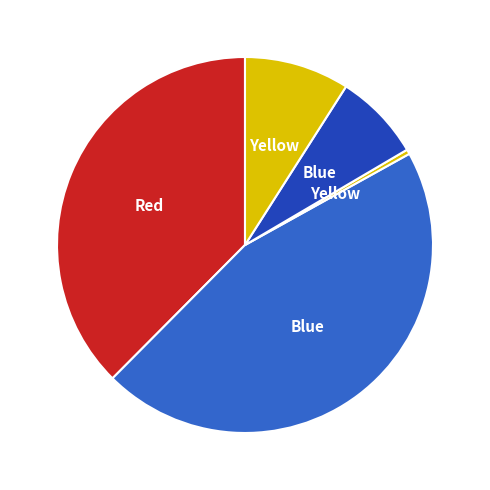

Count the number of slices in the pie.

5